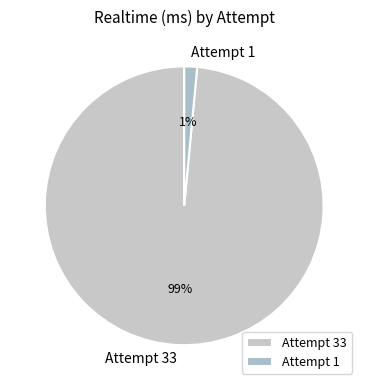

Which slice is the smallest?

Attempt 1